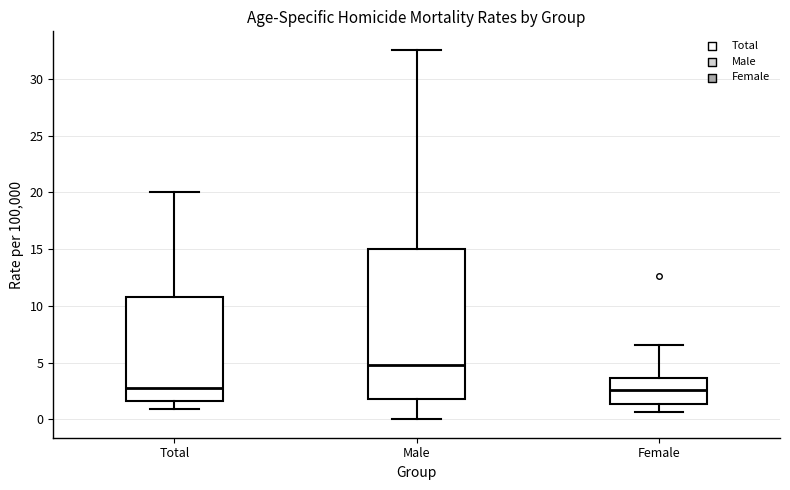

Reading left to right, transcribe this box plot: for each box, give where its median line is, the range the box spans, and where its two whiskers end, as read against the y-axis. The values are not printed on the chart, so give them approximately, as read against the axis.

Total: median 3.0, box 1.5 to 11.0, whiskers 1.0 to 20.0
Male: median 5.0, box 2.0 to 15.0, whiskers 0.0 to 32.5
Female: median 2.5, box 1.5 to 3.5, whiskers 0.5 to 6.5